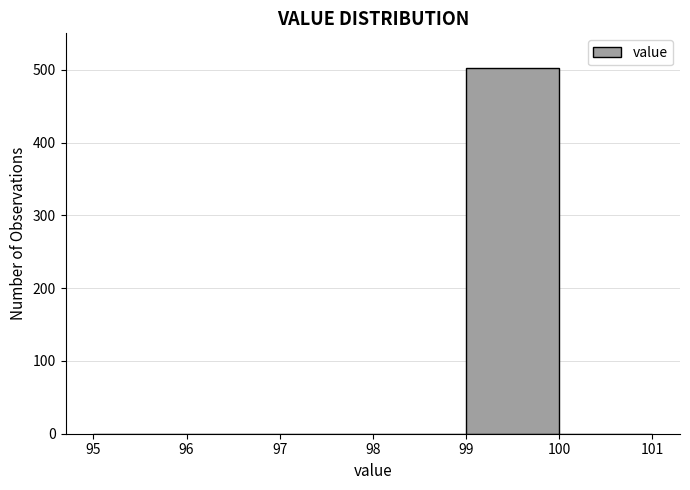

Reading left to right, transcribe this chart: for each bar, give the range it covers on the x-axis and its height. The values are not printed on the chart, so give them approximately, as read against the axis.

95 to 96: 0
96 to 97: 0
97 to 98: 0
98 to 99: 0
99 to 100: 500
100 to 101: 0